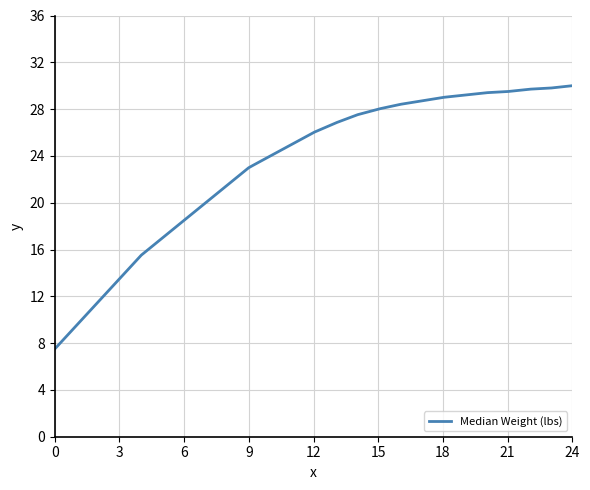

What is the minimum value shown in the chart?

7.5